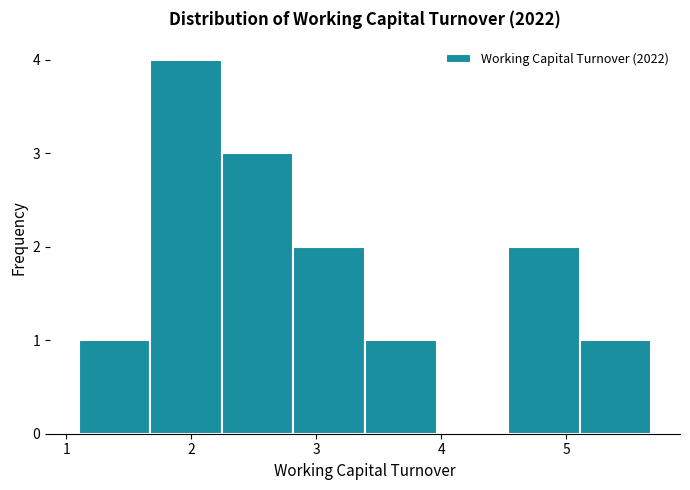

Reading left to right, list every bar in this chart as the range it spans on the x-axis followed by its height. Neither the bar edges nor the heights are printed on the chart, so give them approximately, as read against the axes.

1.1 to 1.7: 1
1.7 to 2.2: 4
2.2 to 2.8: 3
2.8 to 3.4: 2
3.4 to 4.0: 1
4.0 to 4.5: 0
4.5 to 5.1: 2
5.1 to 5.7: 1